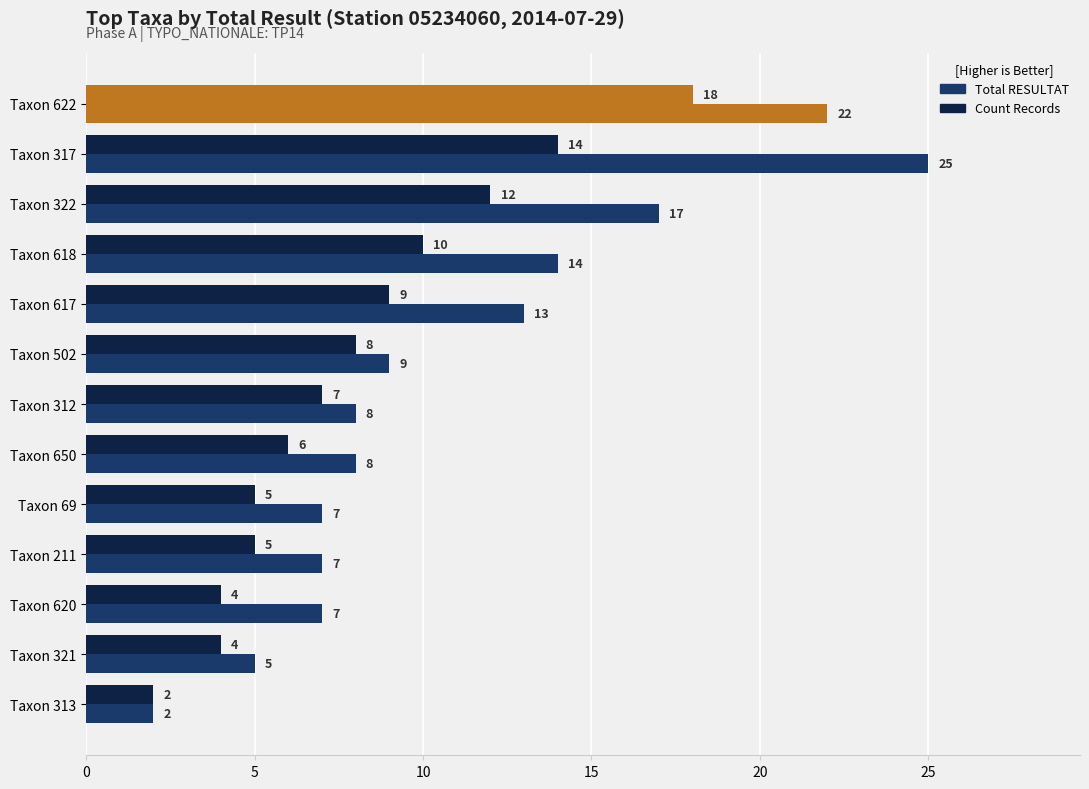

How many values in the Count Records series are below 7?

6